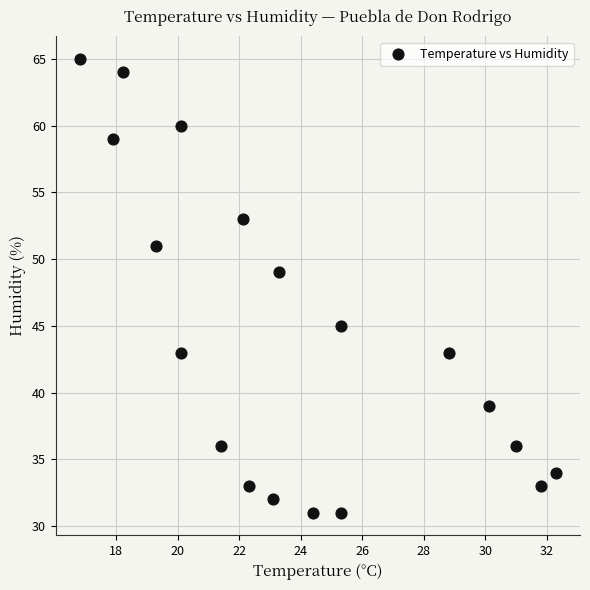

What Y value in the scatter plot is closest to 48?

49